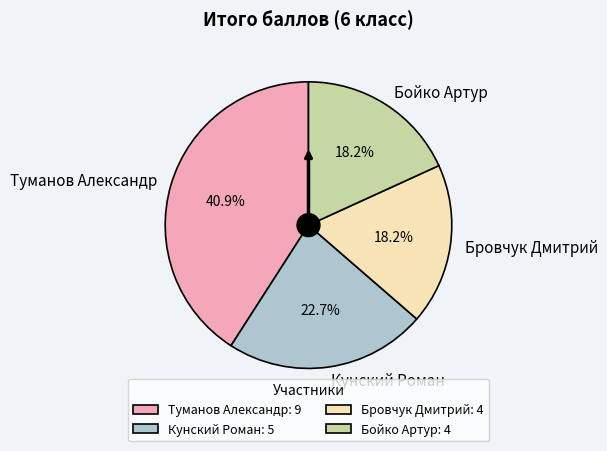

To the nearest percent, what percentage of the pie is Туманов Александр?

41%